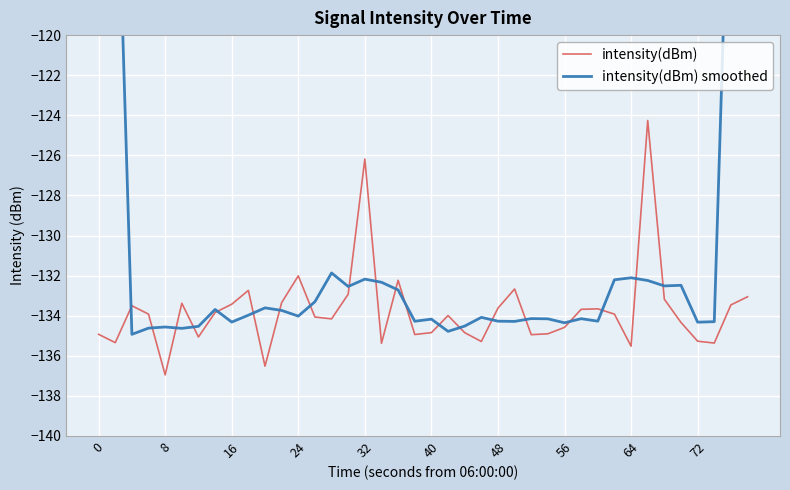

What is the highest value of the intensity(dBm) series?

-124.3